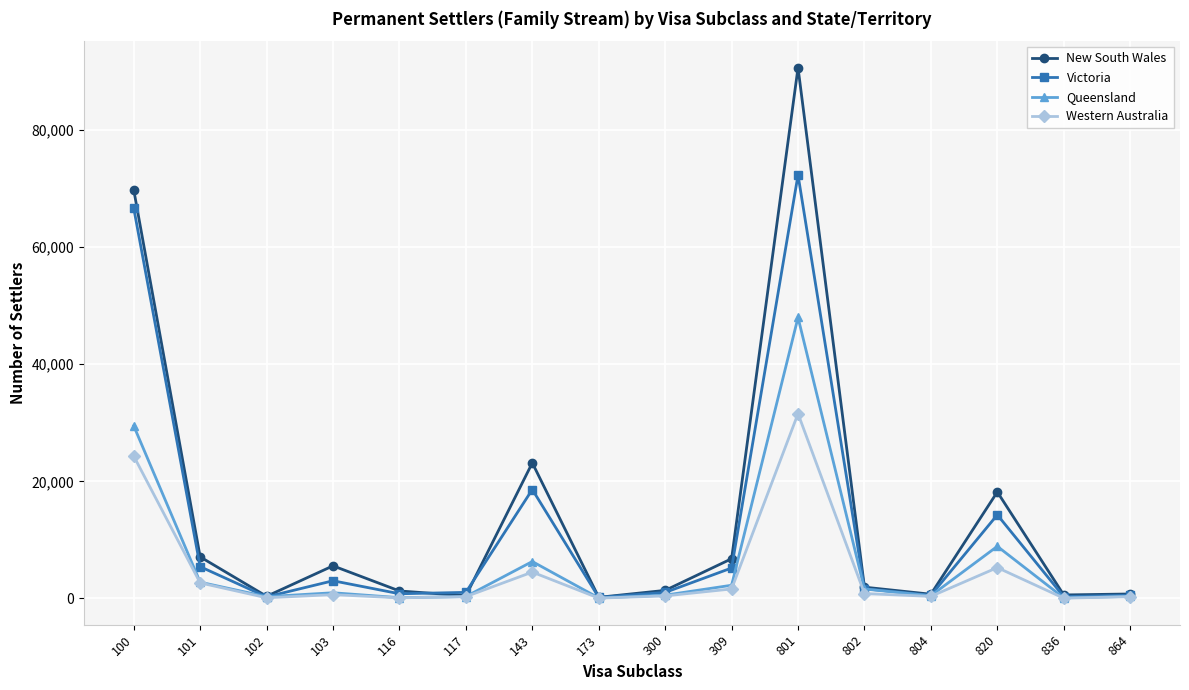

What is the value of the New South Wales point at the 4th from the left?

5567